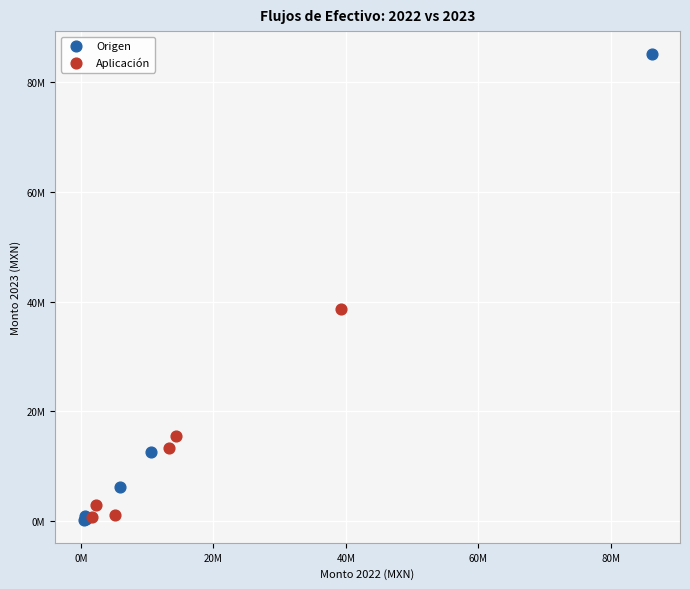

What are all the series names shown in the legend?

Origen, Aplicación